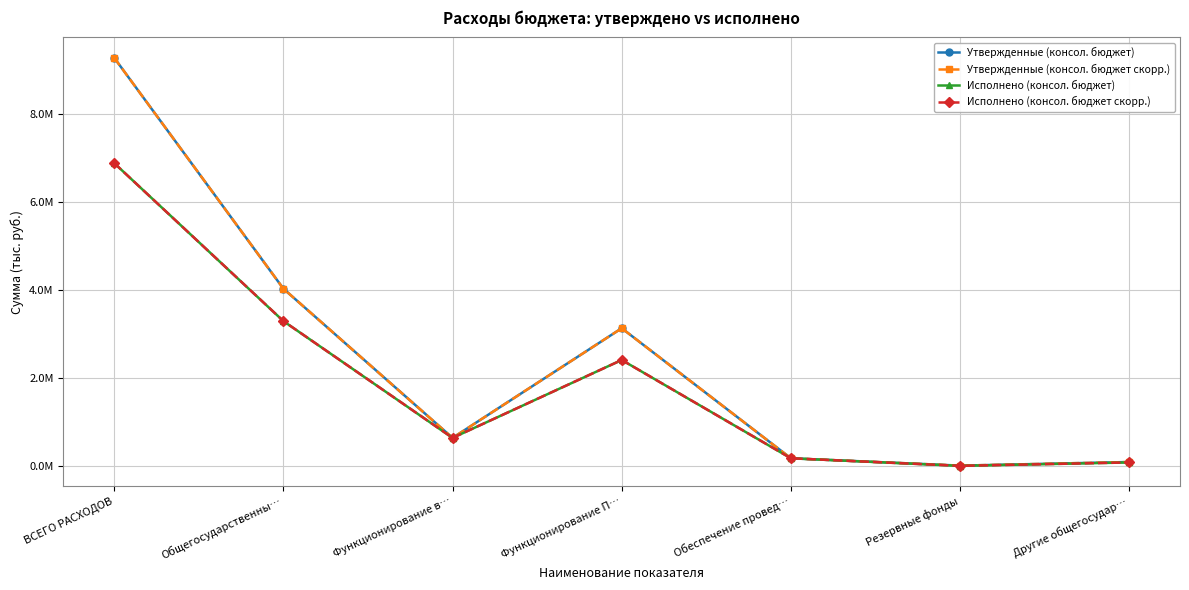

What is the label of the 1st point from the left?

ВСЕГО РАСХОДОВ